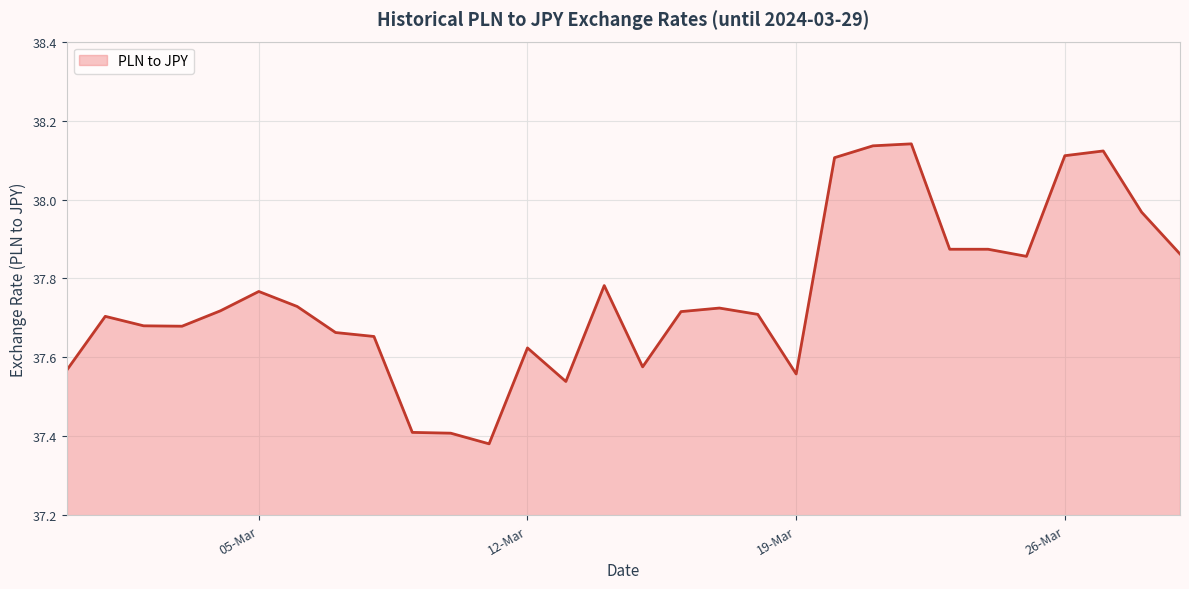

At which category does the chart reach its peak across all series?

22-03-24